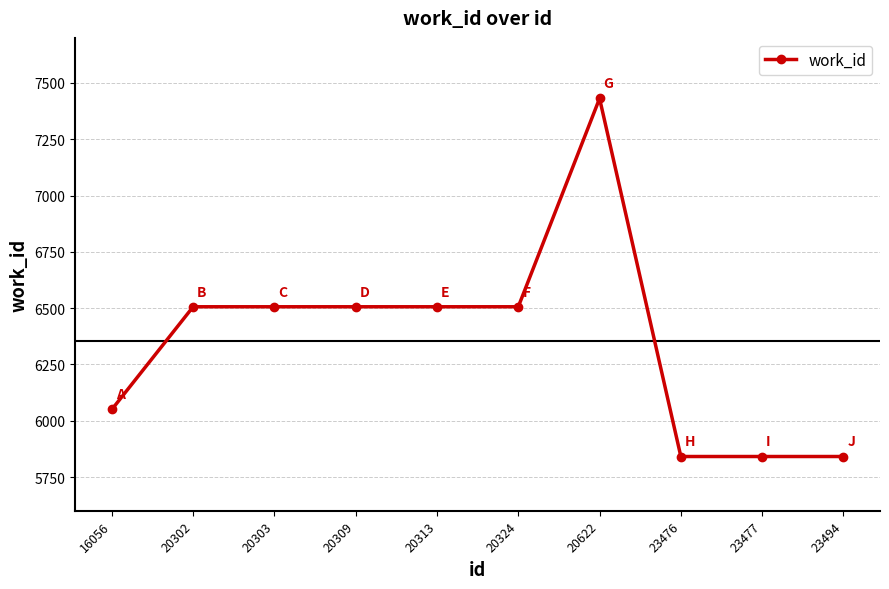

What is the greatest value displayed?

7431